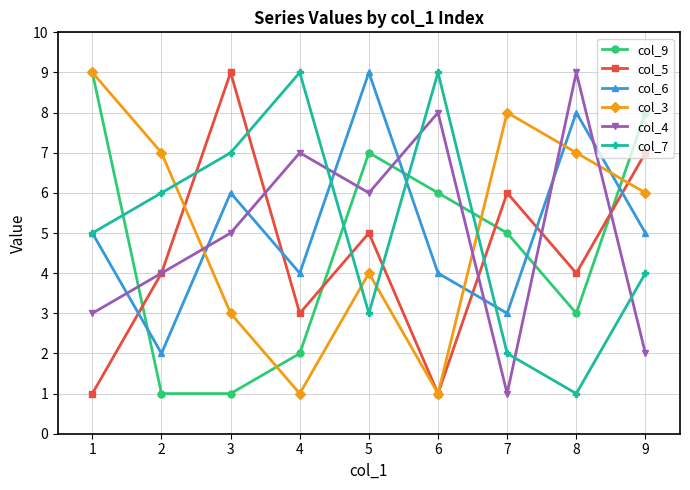

Reading right to left, list all the values displayed in this chart.

col_9: 9=8	8=3	7=5	6=6	5=7	4=2	3=1	2=1	1=9
col_5: 9=7	8=4	7=6	6=1	5=5	4=3	3=9	2=4	1=1
col_6: 9=5	8=8	7=3	6=4	5=9	4=4	3=6	2=2	1=5
col_3: 9=6	8=7	7=8	6=1	5=4	4=1	3=3	2=7	1=9
col_4: 9=2	8=9	7=1	6=8	5=6	4=7	3=5	2=4	1=3
col_7: 9=4	8=1	7=2	6=9	5=3	4=9	3=7	2=6	1=5